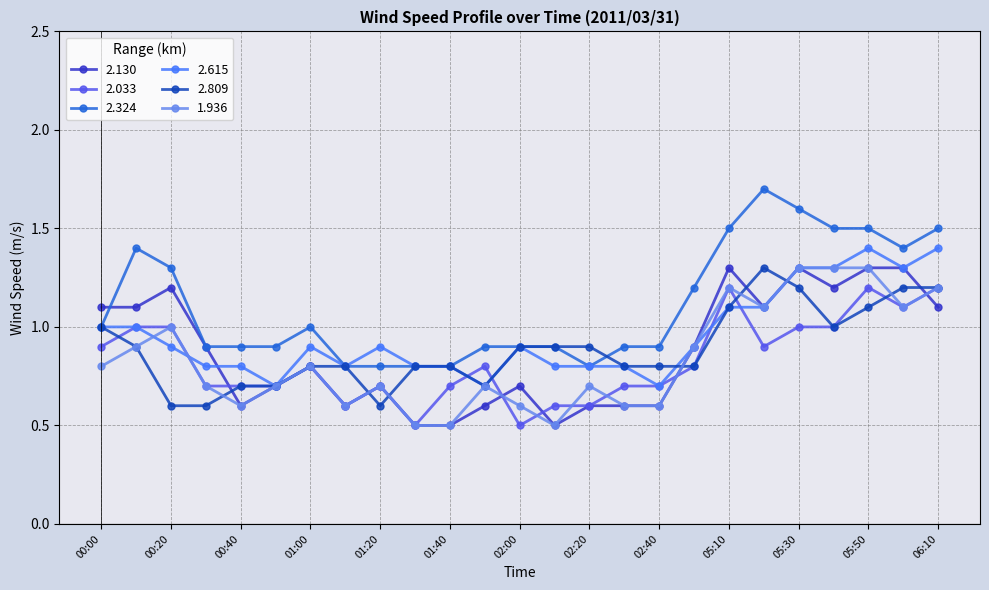

What is the difference between the maximum and second lowest values in the 1.936 series?

0.8